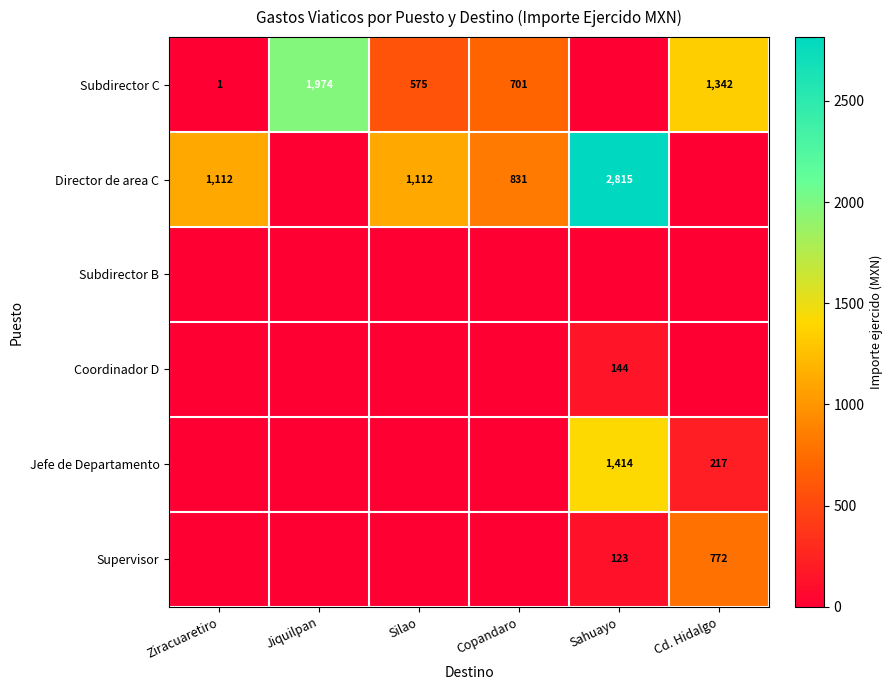

Is the value of Coordinador D at Sahuayo greater than the value of Supervisor at Sahuayo?

Yes